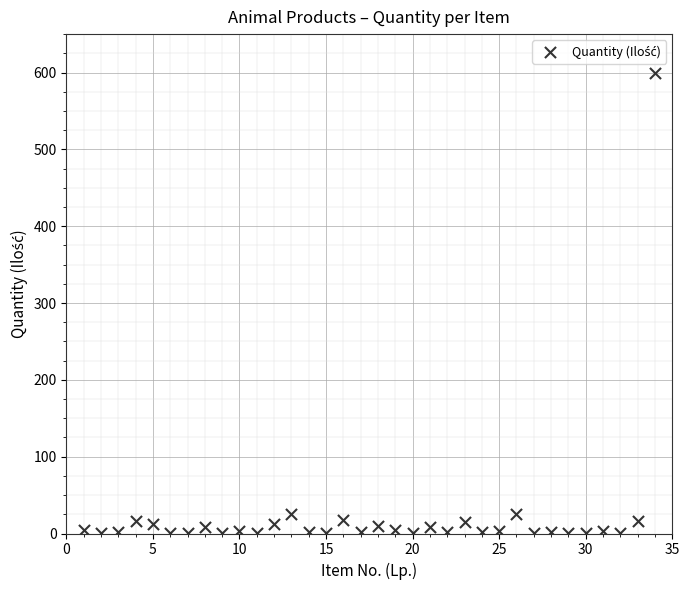

What is the range of X values (max minus min)?

33.0